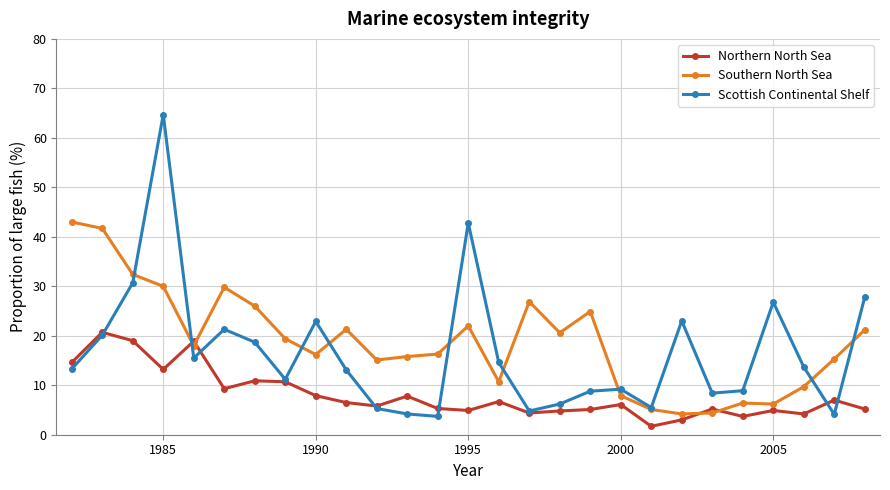

Count the number of data series in this chart.

3